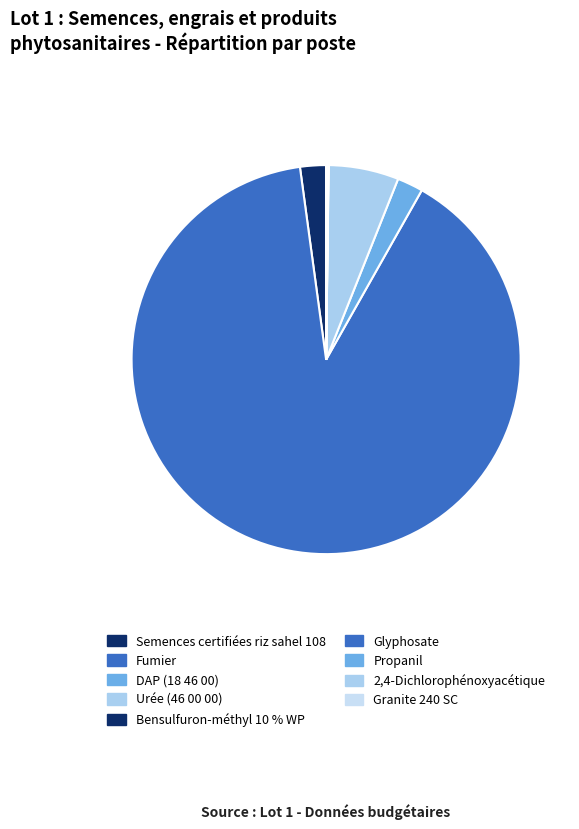

What is the majority slice?

Fumier